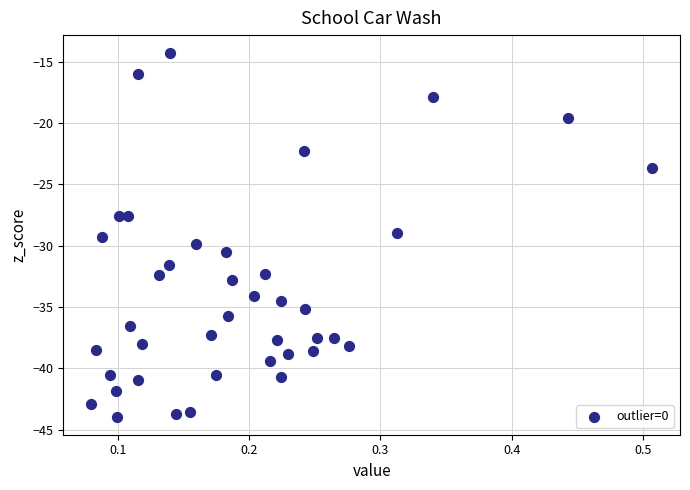

What is the range of X values (max minus min)?

0.4